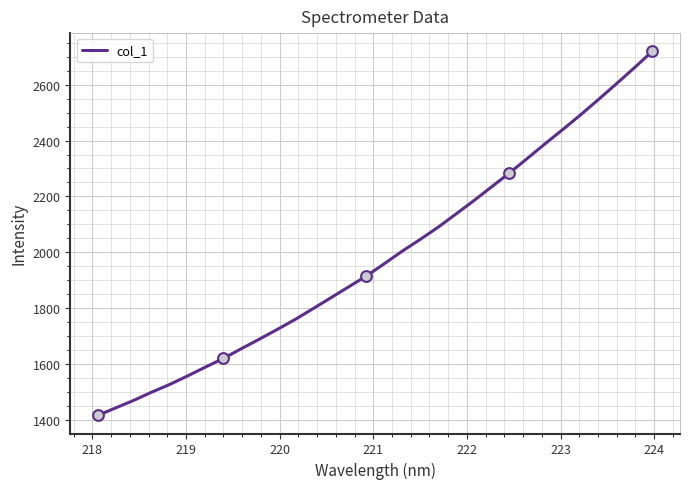

What is the difference between the maximum and minimum values?

1304.6